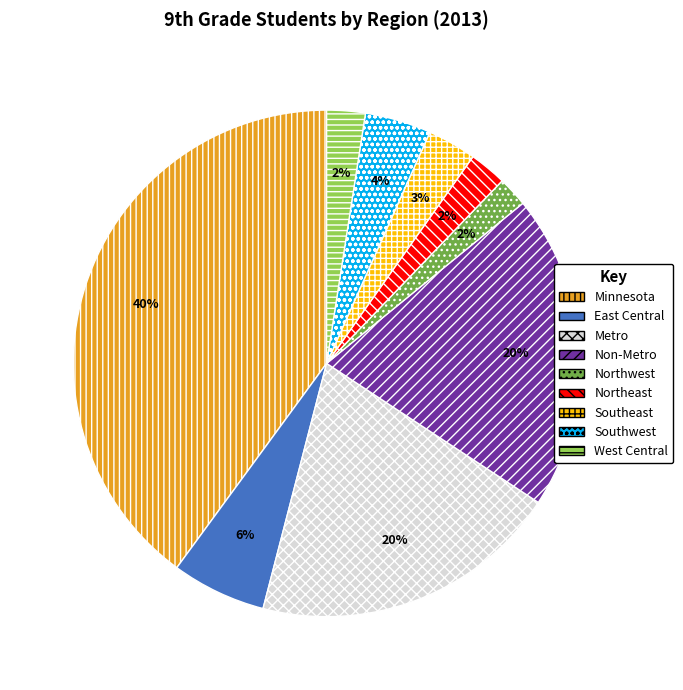

Is there any slice that represents more than half of the pie?

No